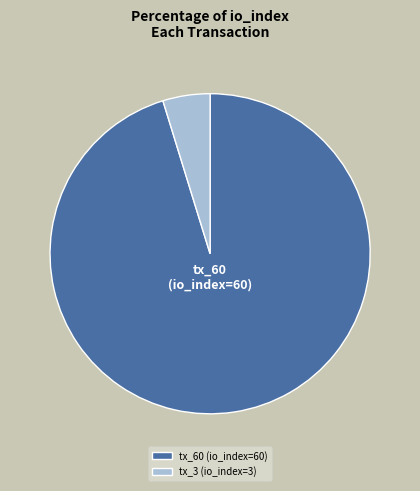

What is the change in value from tx_60 to tx_3?

-57